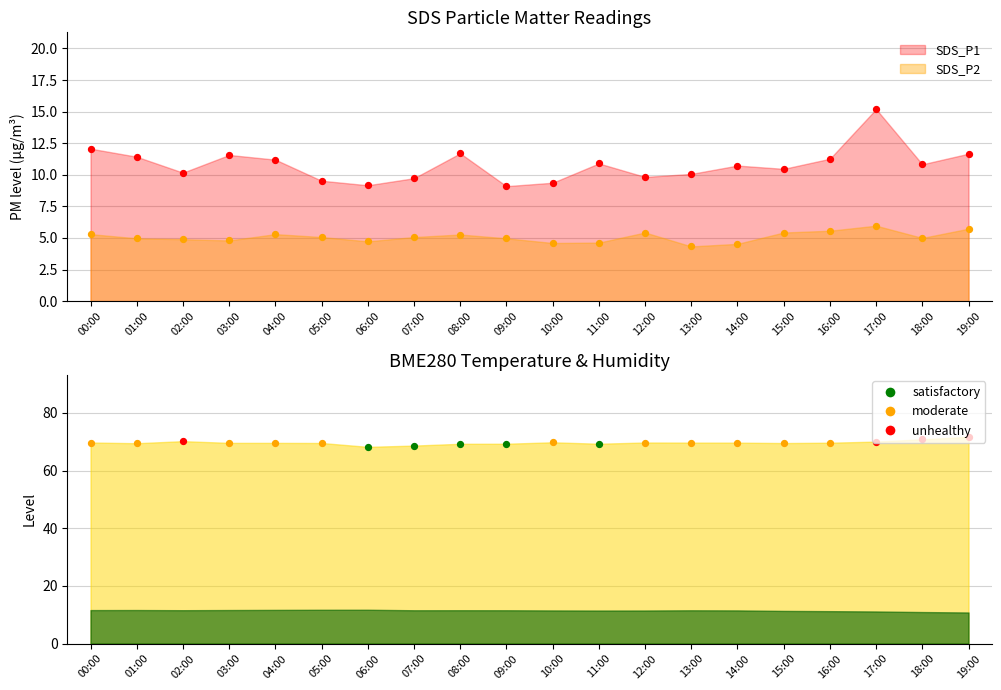

At which category is the sum across all series the highest?

17:00